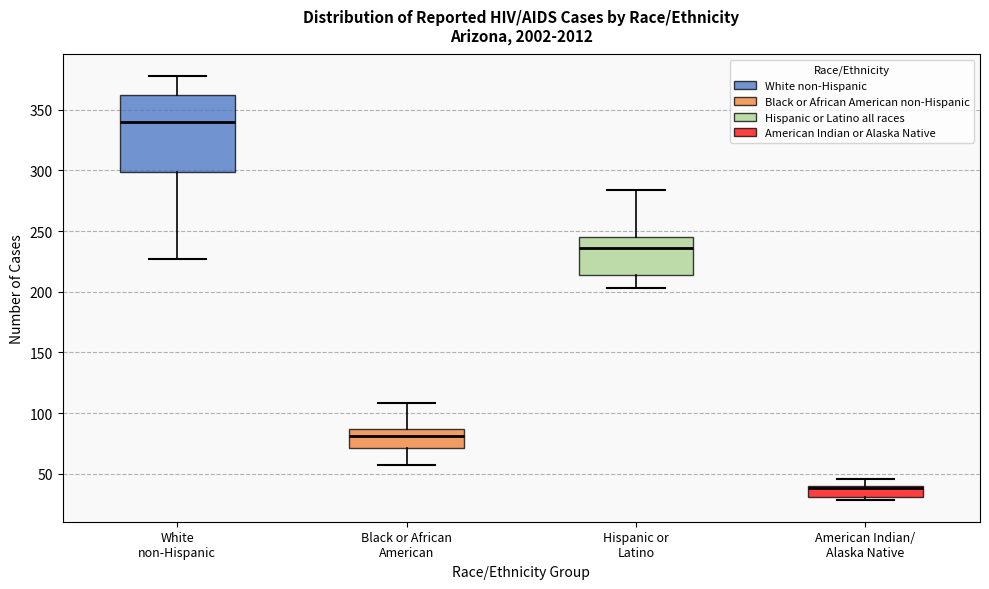

Where is the upper edge of the box for Black or African American on the y-axis? The values are not printed on the chart, so give them approximately, as read against the axis.

85